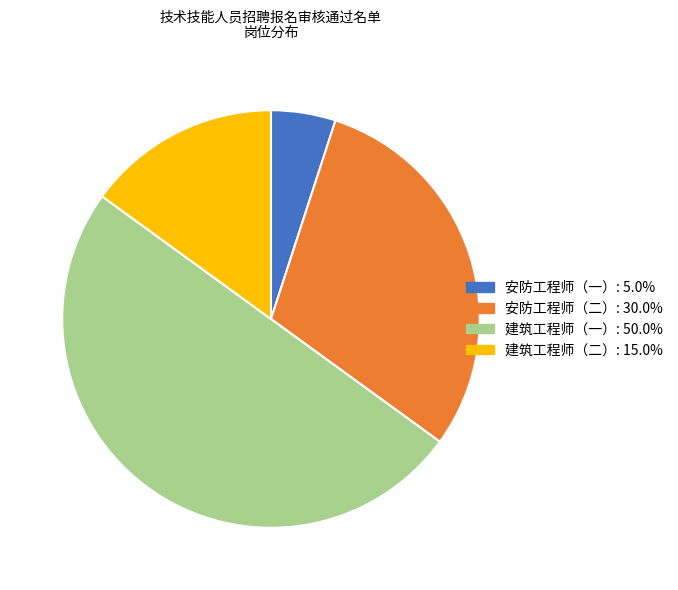

Is it true that 安防工程师（二） is 41% of the pie?

False